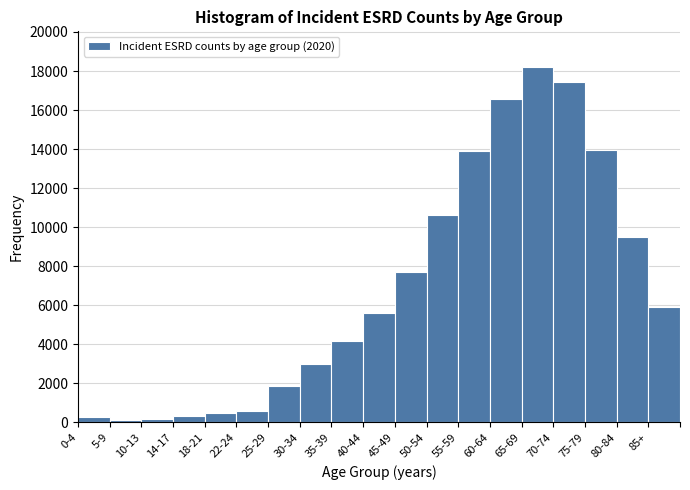

Which label corresponds to the largest value in the chart?

65-69